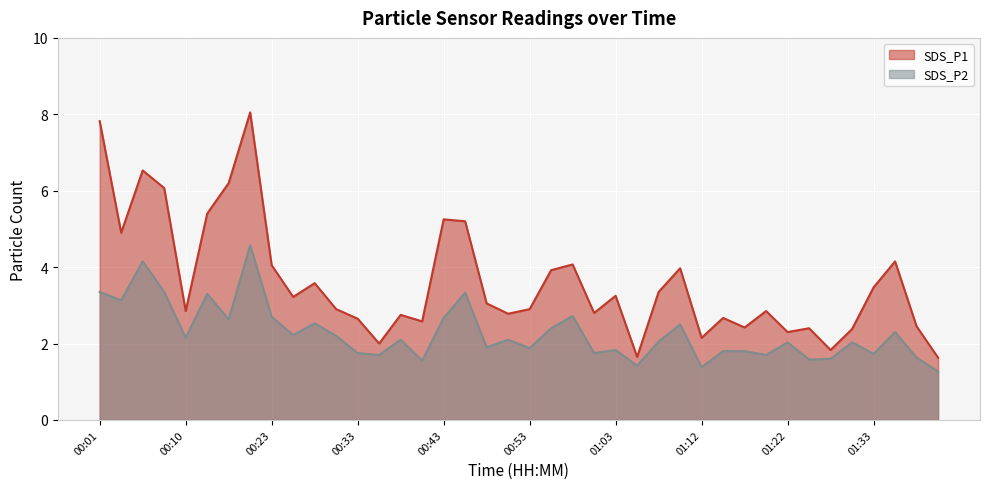

What is the label of the 10th point from the left?

00:26